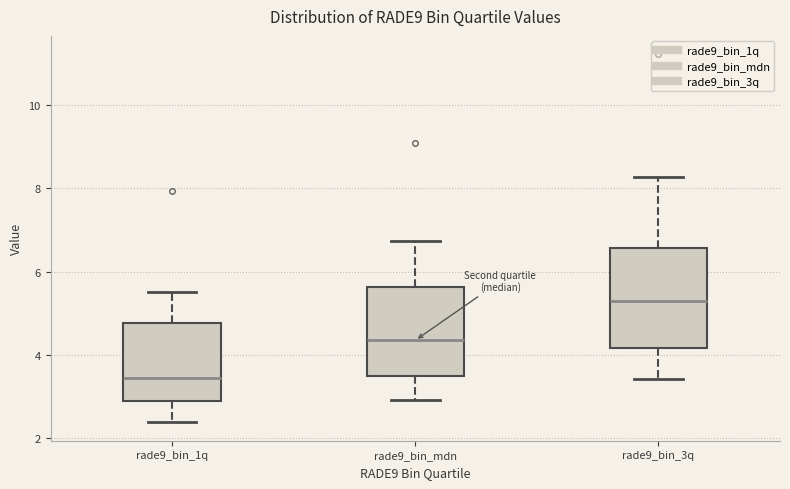

Comparing the boxes themselves (not the whiskers), which one is the tallest?

rade9_bin_3q